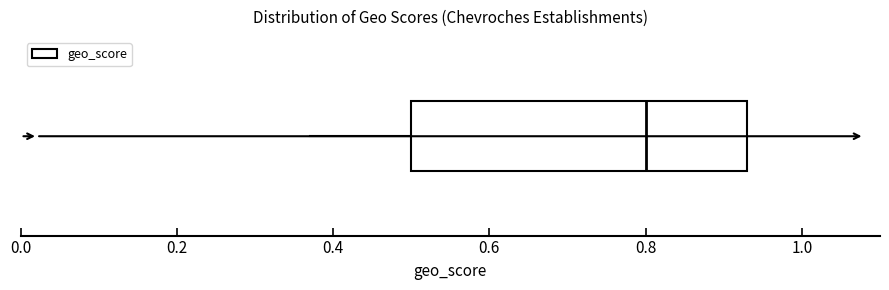

Where is the left edge of the box on the x-axis? The values are not printed on the chart, so give them approximately, as read against the axis.

0.50